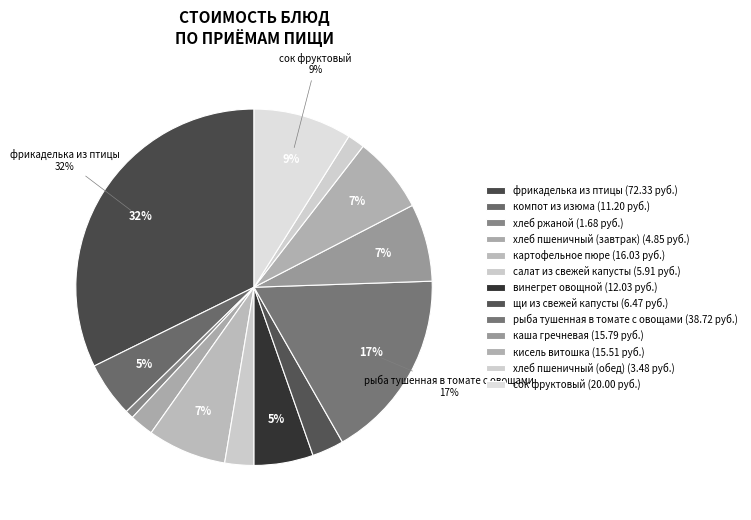

How many segments does this pie chart have?

13